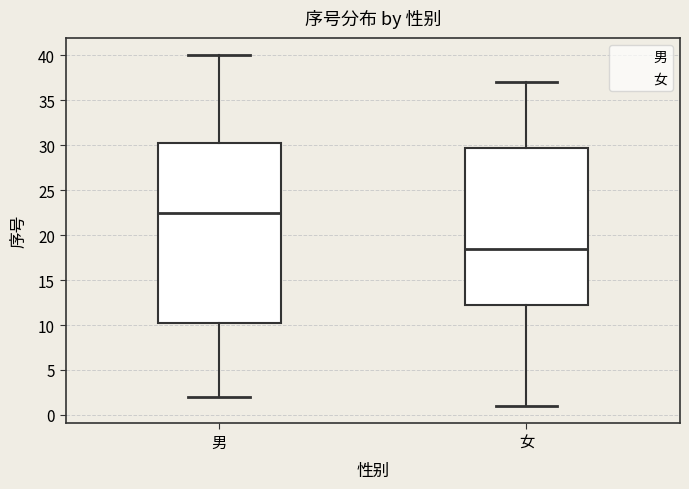

Reading left to right, read every box against the y-axis: the position of its median line, the range the box covers, and the ends of its whiskers. The values are not printed on the chart, so give them approximately, as read against the axis.

男: median 22.5, box 10.5 to 30.5, whiskers 2.0 to 40.0
女: median 18.5, box 12.5 to 30.0, whiskers 1.0 to 37.0